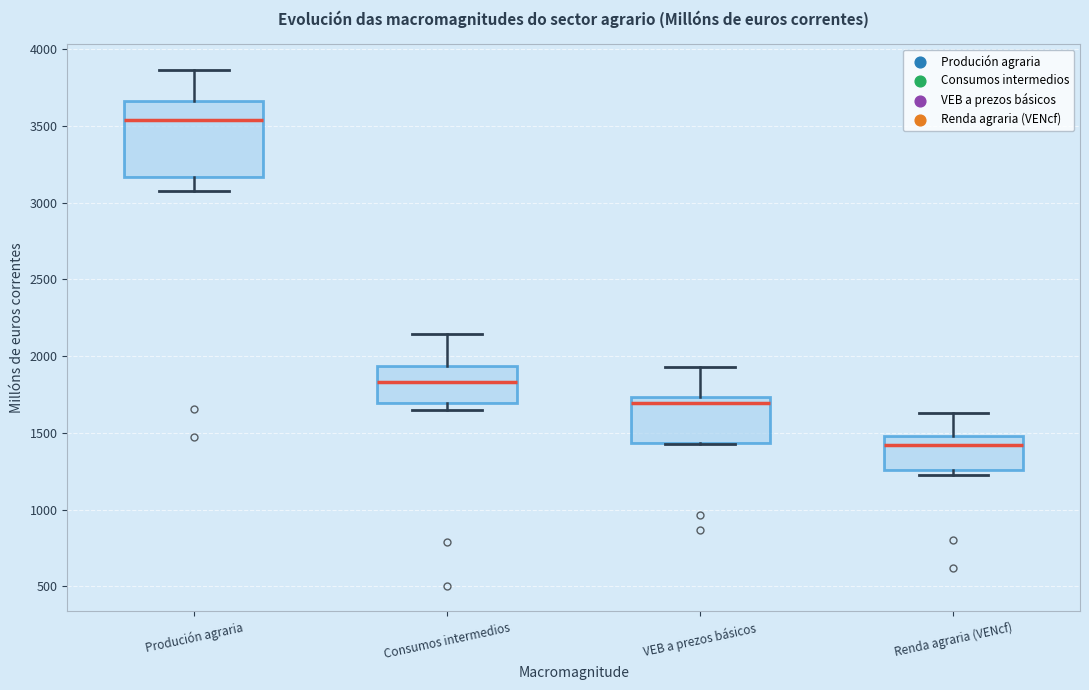

Which box's median line is the highest?

Produción agraria